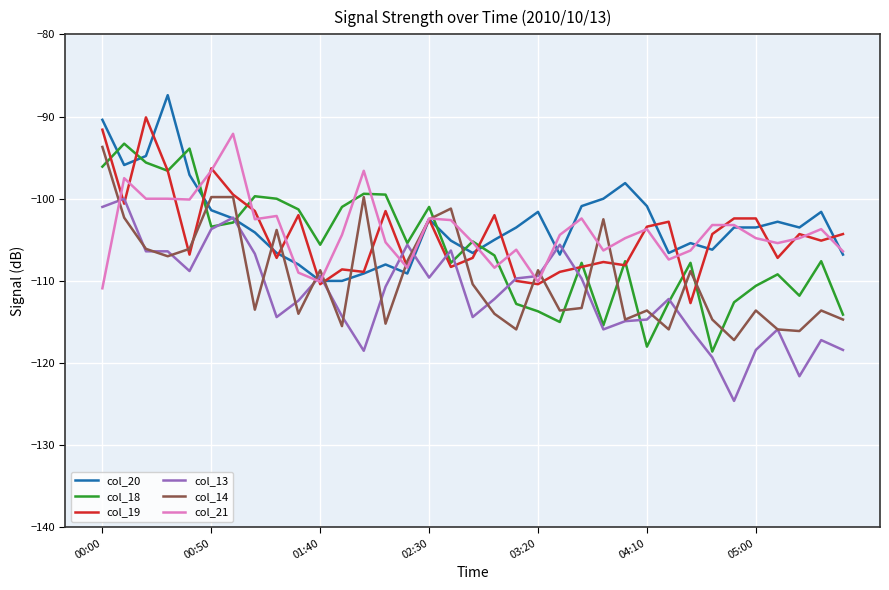

Which series has the widest spread of values?

col_18